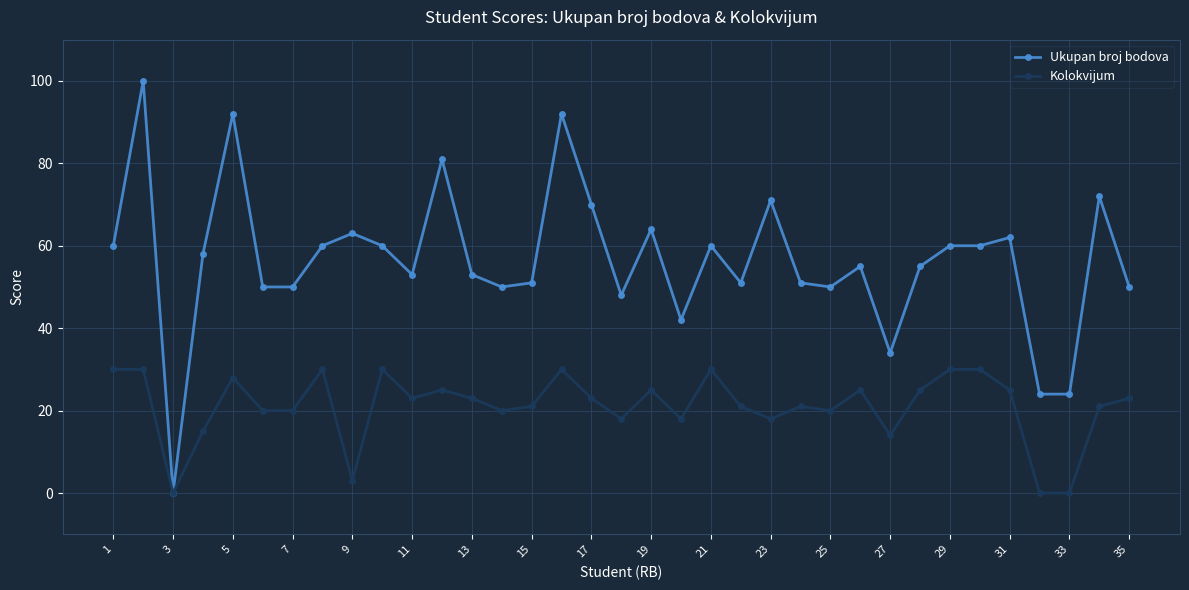

How many values in Ukupan broj bodova are above zero?

34